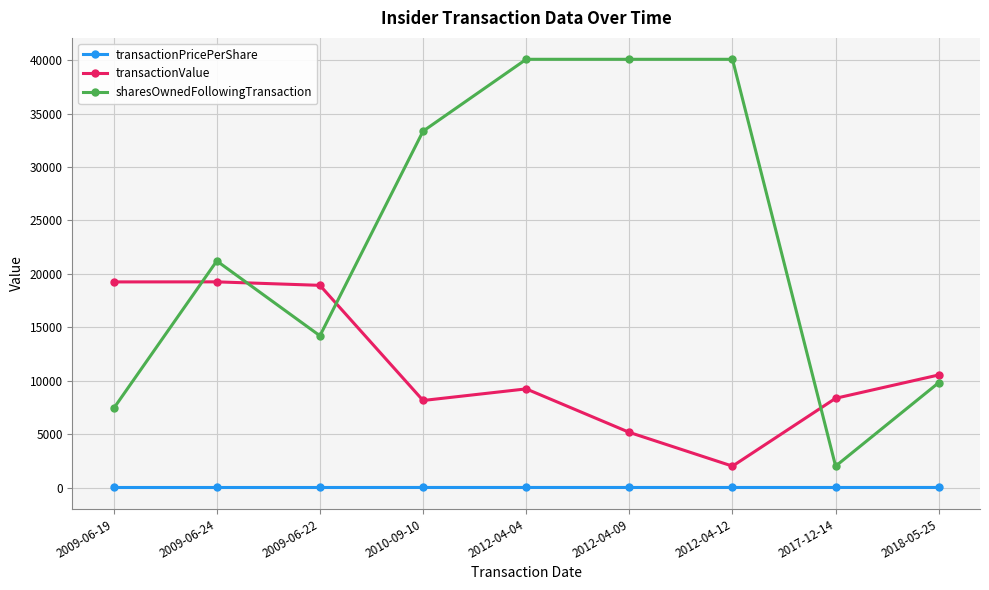

At 2018-05-25, list the series in order from smallest to largest.

transactionPricePerShare, sharesOwnedFollowingTransaction, transactionValue